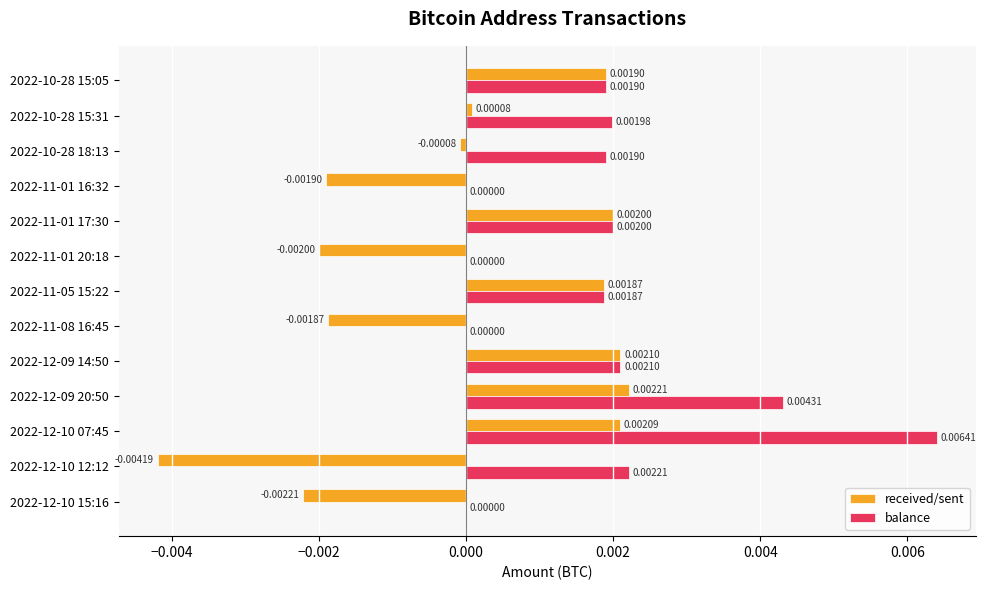

At which category is the sum across all series the highest?

2022-12-10 07:45